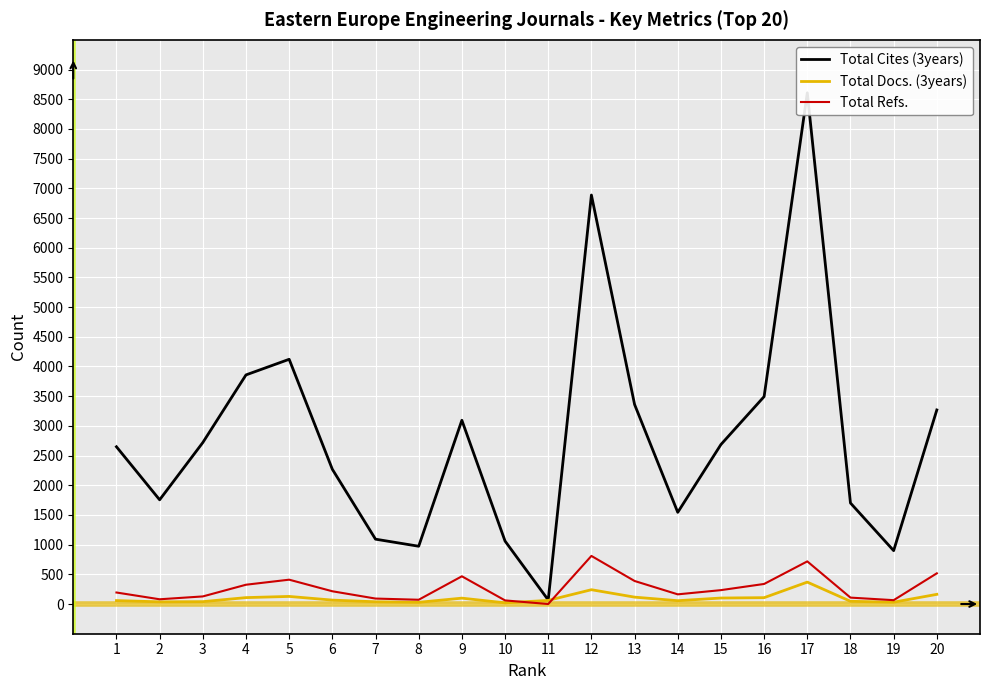

Which series has the largest total across all categories?

Total Cites (3years)